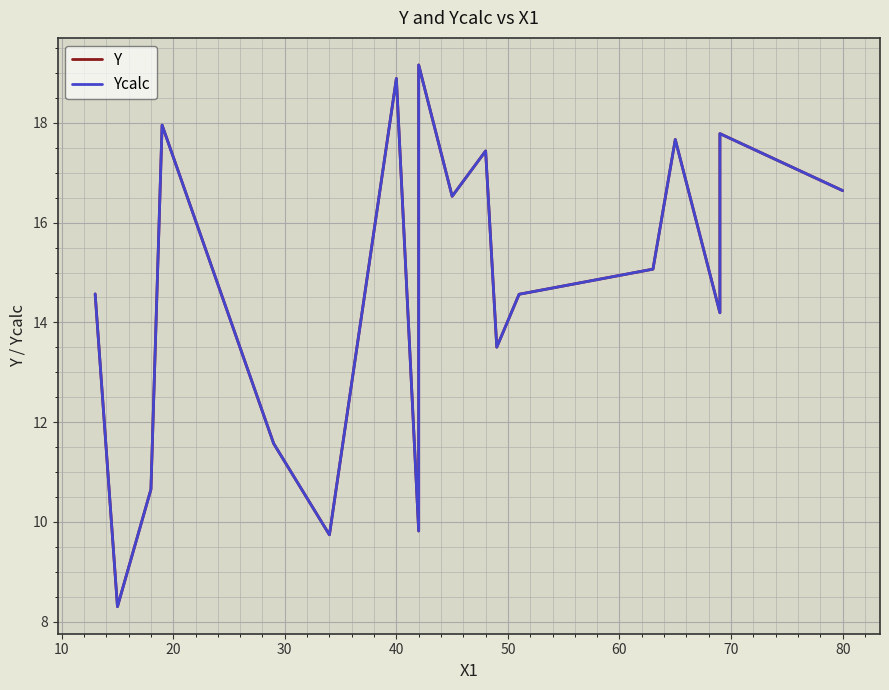

How many data points does each series have?

19